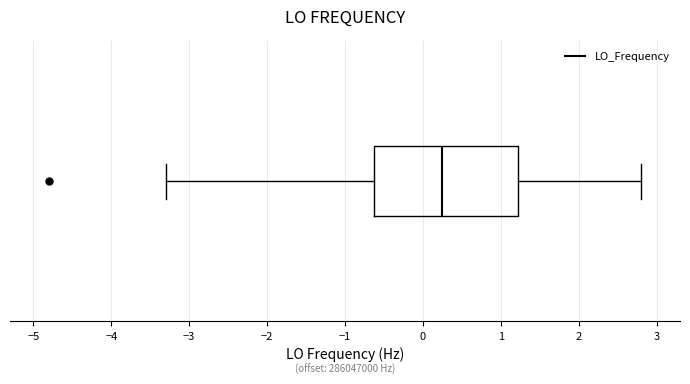

Where does the median line of the box sit on the x-axis? The values are not printed on the chart, so give them approximately, as read against the axis.

0.3